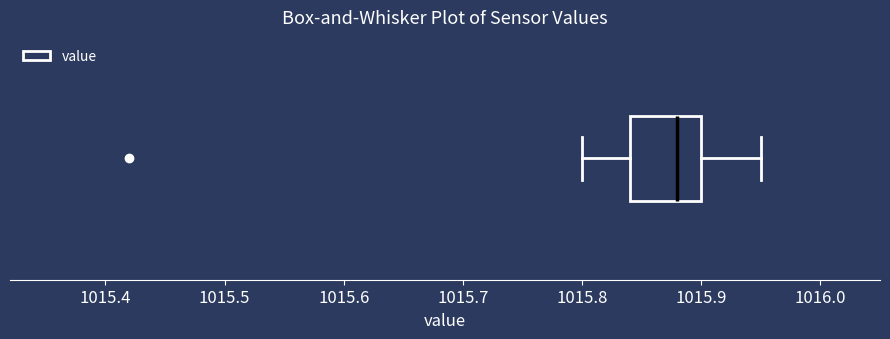

Transcribe this box plot: give where the median line is, the range the box spans, and where the two whiskers end, as read against the x-axis. The values are not printed on the chart, so give them approximately, as read against the axis.

median 1015.88, box 1015.84 to 1015.90, whiskers 1015.80 to 1015.95